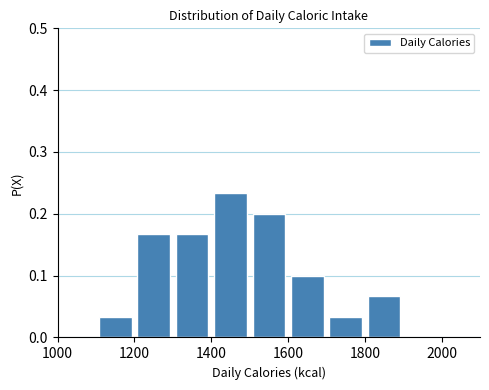

How tall is the bar that spans 1500 to 1600 on the x-axis? The values are not printed on the chart, so give them approximately, as read against the axis.

0.20